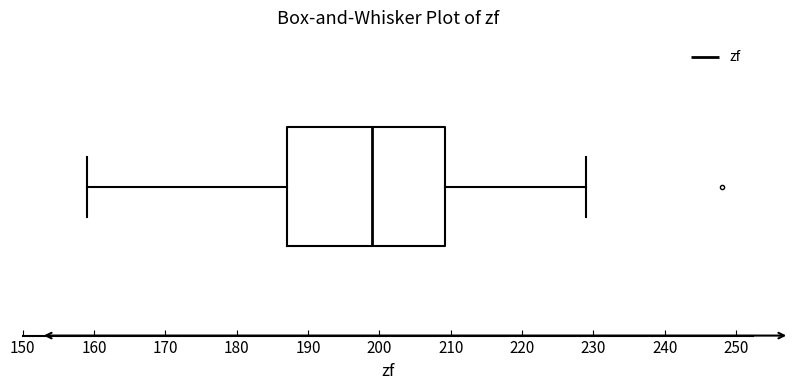

Read this box plot against the x-axis: the position of the median line, the range covered by the box, and the ends of both whiskers. The values are not printed on the chart, so give them approximately, as read against the axis.

median 199, box 187 to 209, whiskers 159 to 229